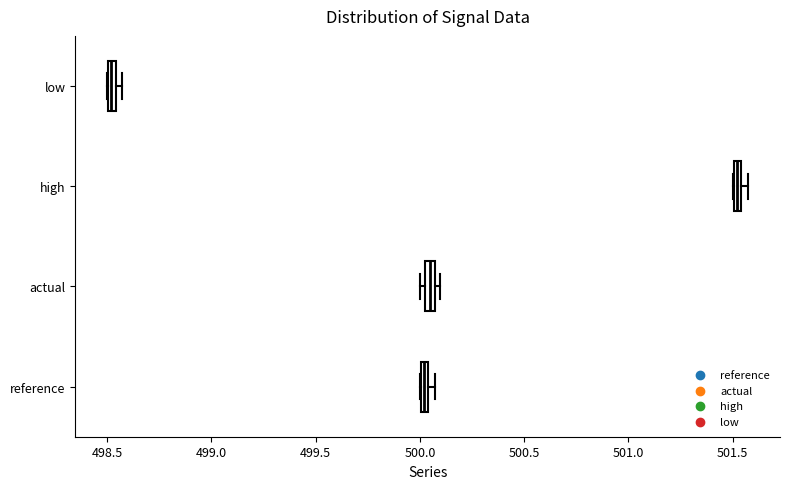

Where is the left edge of the box for low on the x-axis? The values are not printed on the chart, so give them approximately, as read against the axis.

498.50